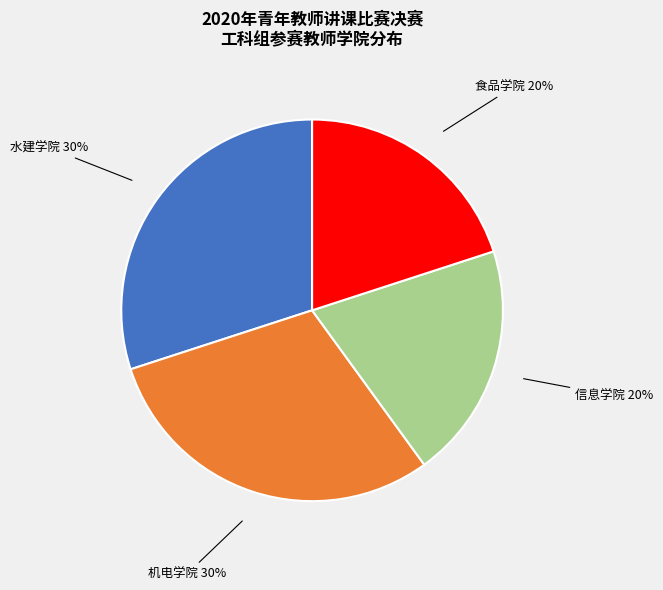

To the nearest percent, what percentage of the pie is 信息学院?

20%